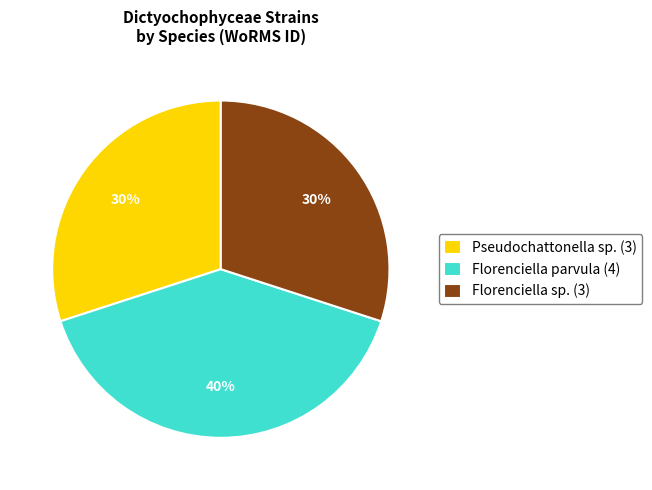

The Florenciella parvula (4) slice represents 40% of the pie. True or false?

True